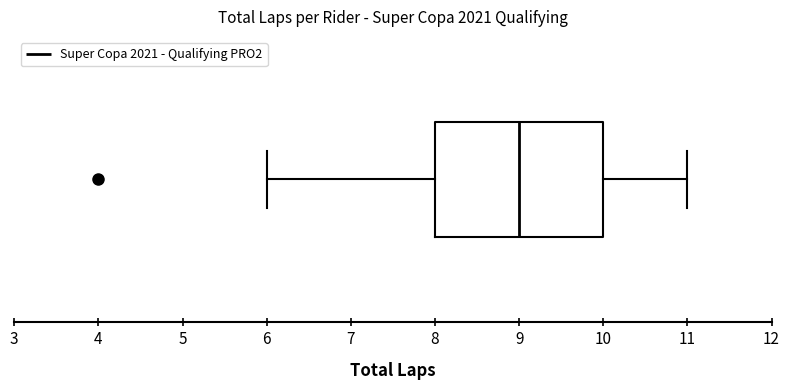

Transcribe this box plot: give where the median line is, the range the box spans, and where the two whiskers end, as read against the x-axis. The values are not printed on the chart, so give them approximately, as read against the axis.

median 9, box 8 to 10, whiskers 6 to 11